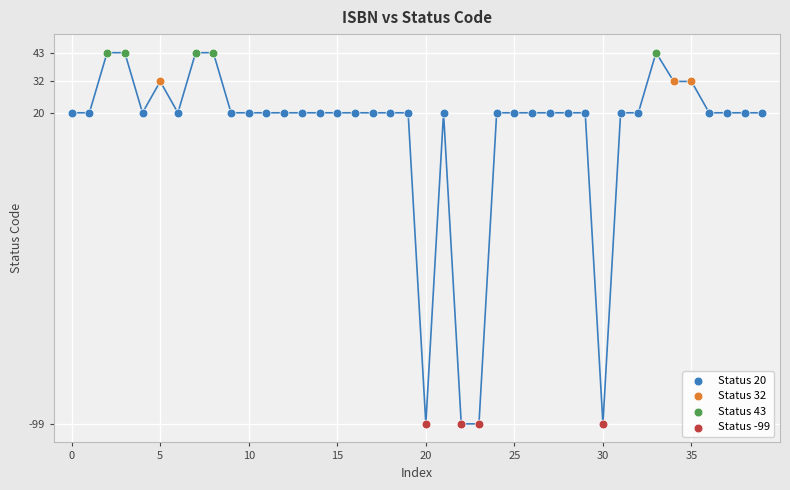

Which series reaches the maximum Y coordinate?

Status 43